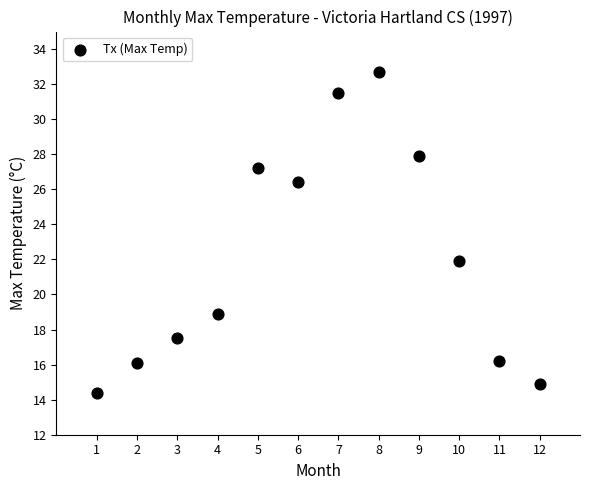

What Y value in the scatter plot is closest to 23?

21.9